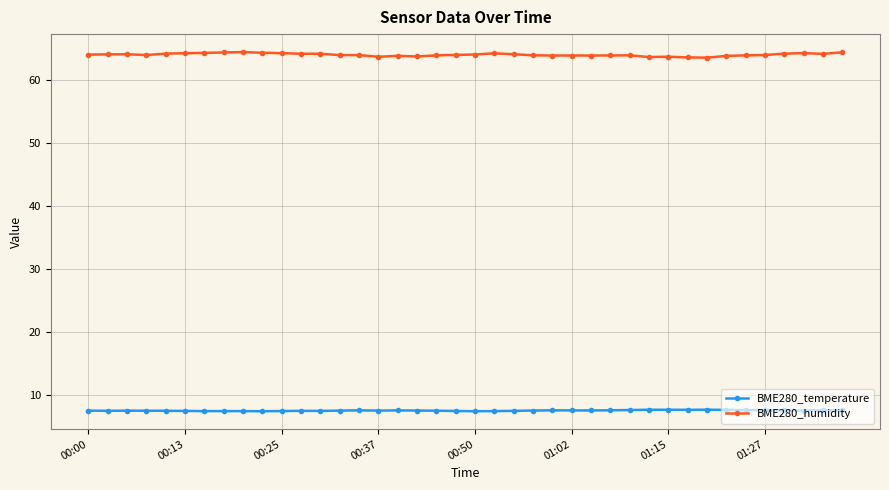

Rank the series by their average value, from highest to lowest.

BME280_humidity, BME280_temperature